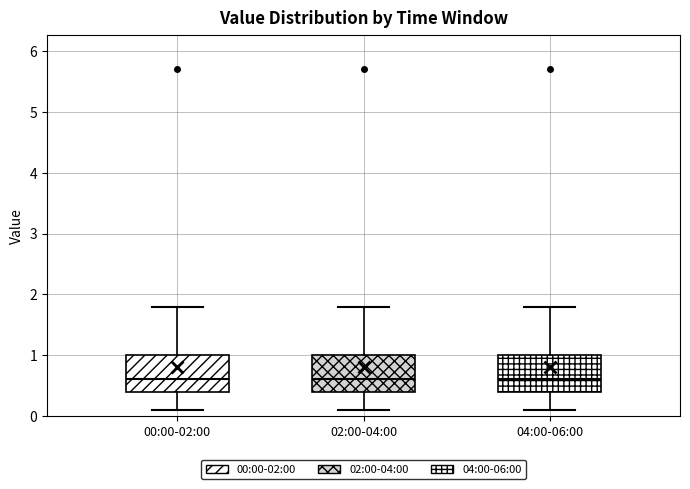

Where does the upper whisker of the box for 04:00-06:00 end on the y-axis? The values are not printed on the chart, so give them approximately, as read against the axis.

1.8